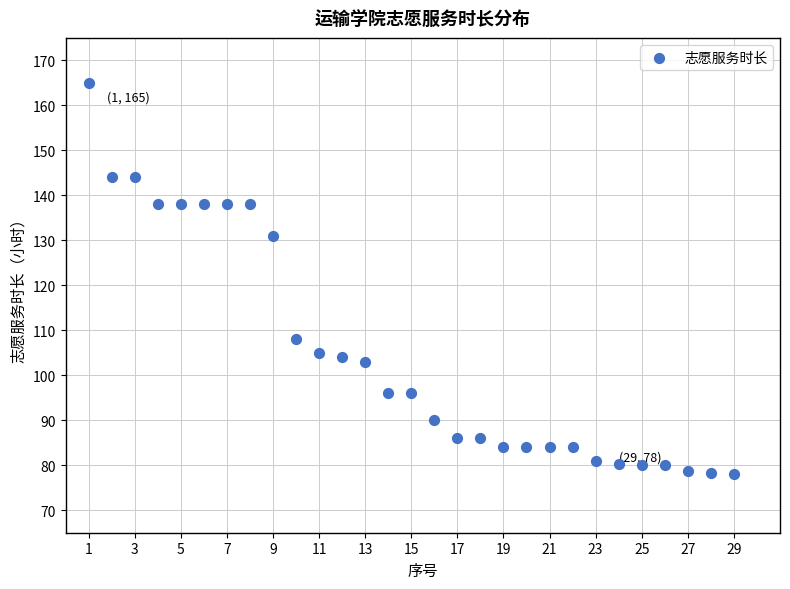

What Y value in the scatter plot is closest to 121?

131.0